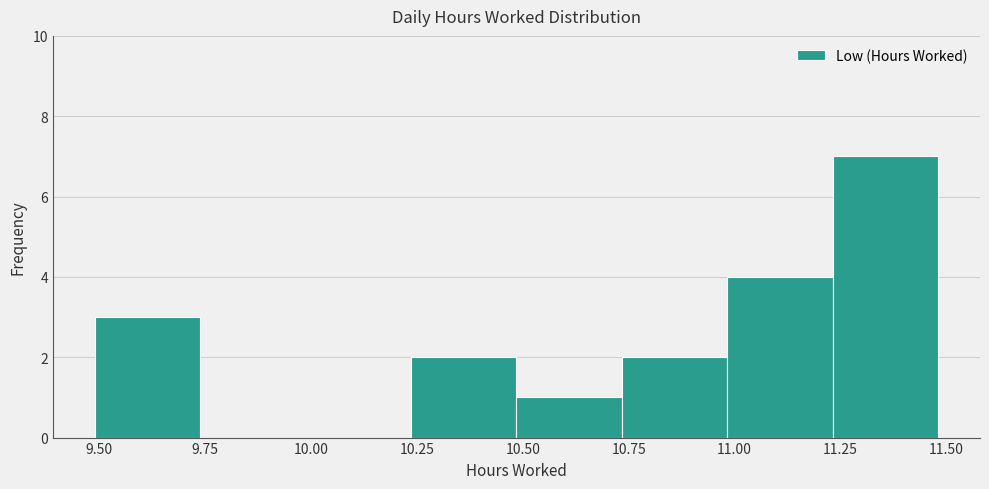

Reading left to right, list every bar in this chart as the range it spans on the x-axis followed by its height. Neither the bar edges nor the heights are printed on the chart, so give them approximately, as read against the axes.

9.50 to 9.75: 3
9.75 to 10.00: 0
10.00 to 10.25: 0
10.25 to 10.50: 2
10.50 to 10.75: 1
10.75 to 11.00: 2
11.00 to 11.25: 4
11.25 to 11.50: 7